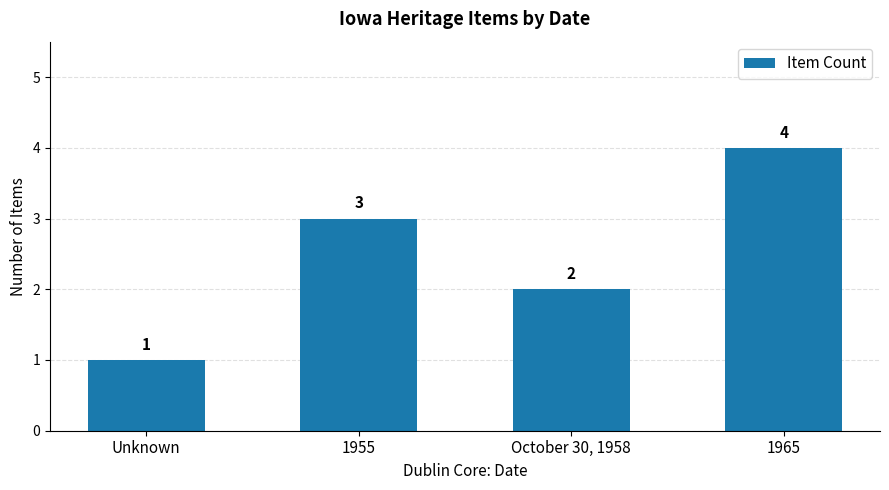

Are the bars grouped side by side (vs. stacked)?

No